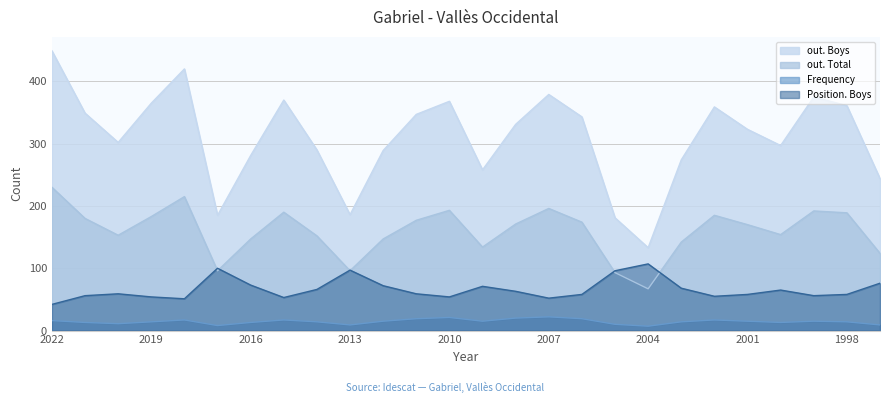

Reading left to right, transcribe all the data shown in this chart.

out. Boys: 449	349	302	365	420	185	281	370	290	186	289	347	368	258	331	379	343	181	133	274	359	323	297	375	361	244
out. Total: 230	180	153	183	215	96	147	190	152	96	147	177	193	134	171	196	174	93	67	142	185	170	154	192	189	124
Frequency: 16	13	11	14	17	8	13	17	14	9	15	19	21	15	20	22	19	10	7	14	17	15	13	15	14	9
Position. Boys: 42	56	59	54	51	100	73	53	66	97	72	59	54	71	63	52	58	96	107	68	55	58	65	56	58	76